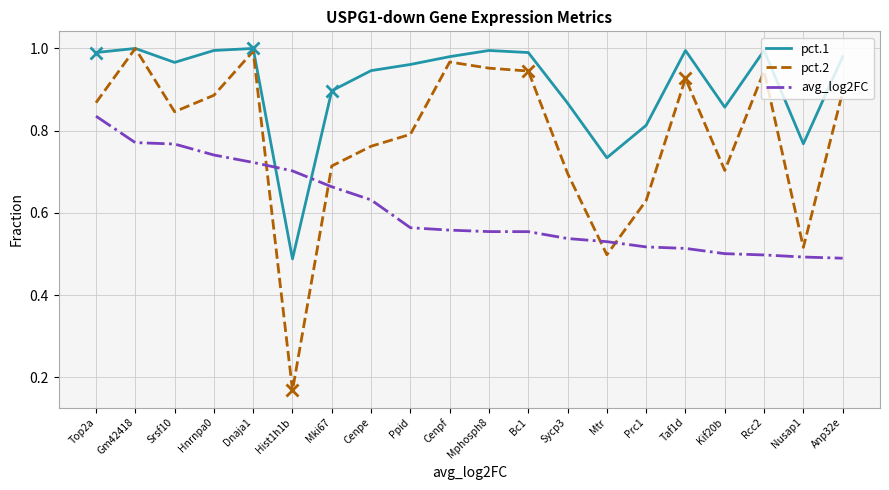

Which label corresponds to the smallest value in the chart?

Hist1h1b